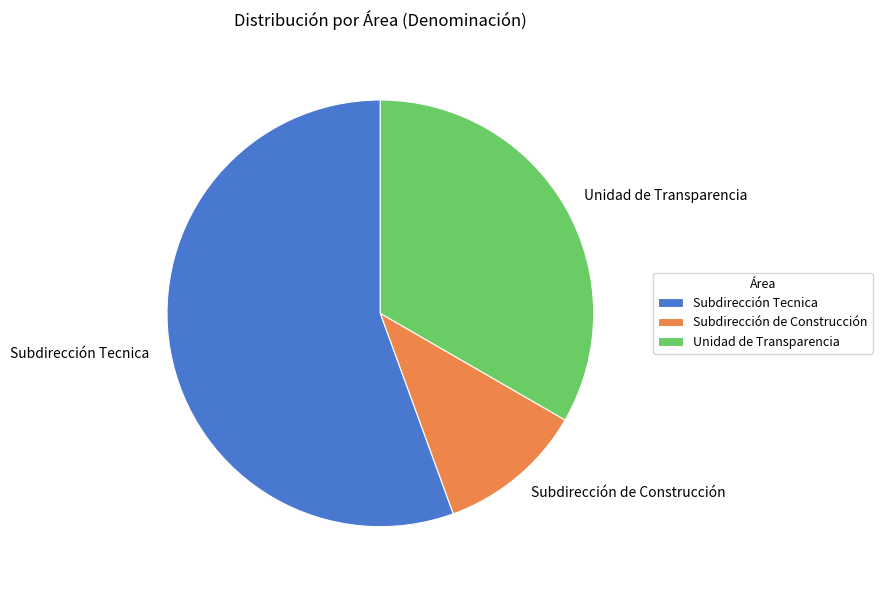

Which category has the smallest portion of the pie?

Subdirección de Construcción